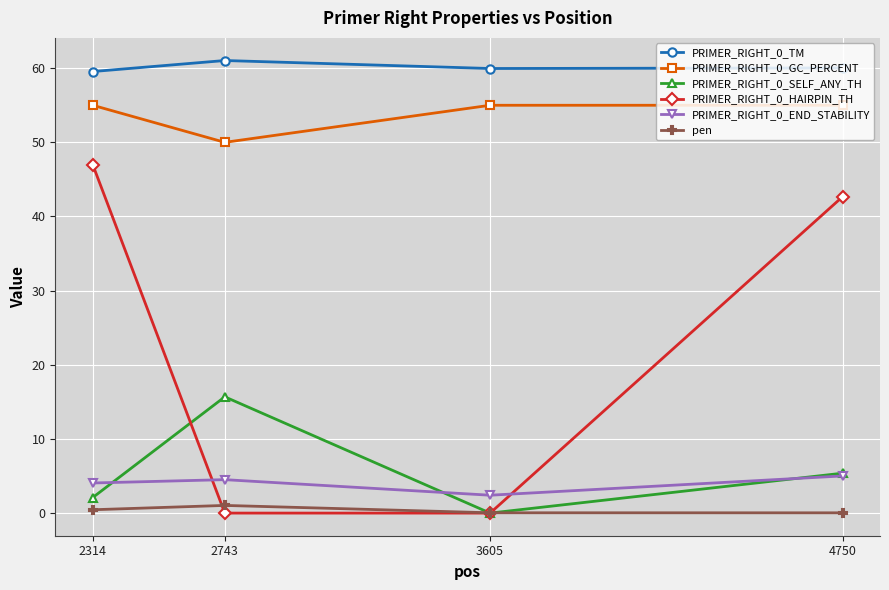

At which label does PRIMER_RIGHT_0_SELF_ANY_TH first exceed 5?

2743